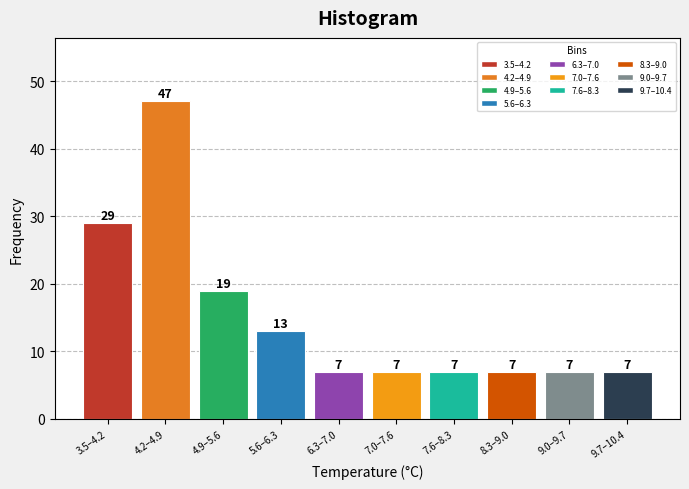

Reading left to right, extract all data points from this chart.

29	47	19	13	7	7	7	7	7	7